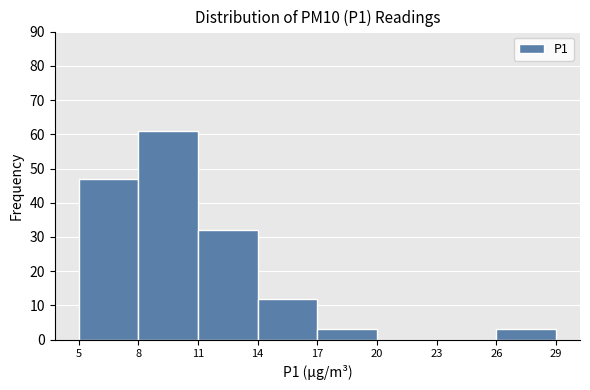

Reading left to right, transcribe this chart: for each bar, give the range it covers on the x-axis and its height. The values are not printed on the chart, so give them approximately, as read against the axis.

5 to 8: 47
8 to 11: 61
11 to 14: 32
14 to 17: 12
17 to 20: 3
20 to 23: 0
23 to 26: 0
26 to 29: 3